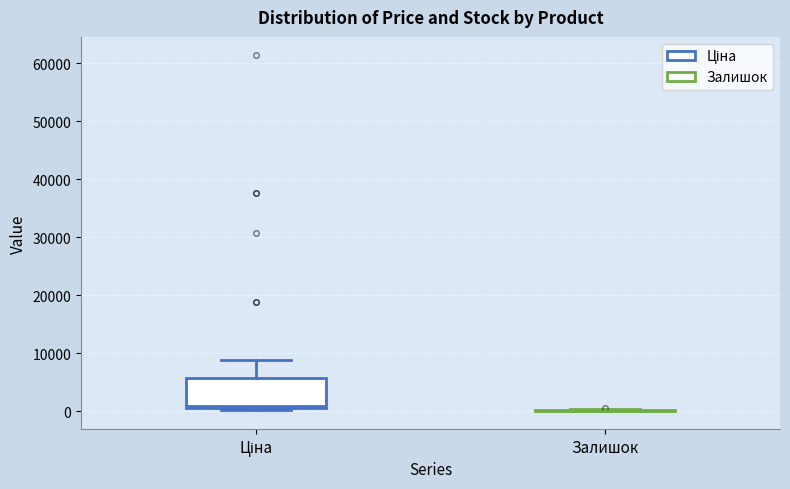

Reading left to right, transcribe this box plot: for each box, give where its median line is, the range the box spans, and where its two whiskers end, as read against the y-axis. The values are not printed on the chart, so give them approximately, as read against the axis.

Ціна: median 1000, box 0 to 6000, whiskers 0 (just below the box's lower edge) to 9000
Залишок: box collapsed to a line at 0, whiskers 0 to 0